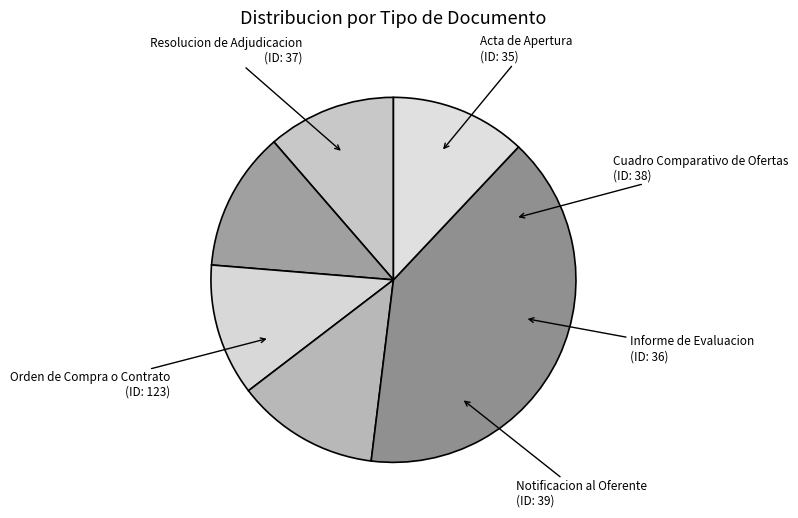

How many slices are in this pie chart?

6